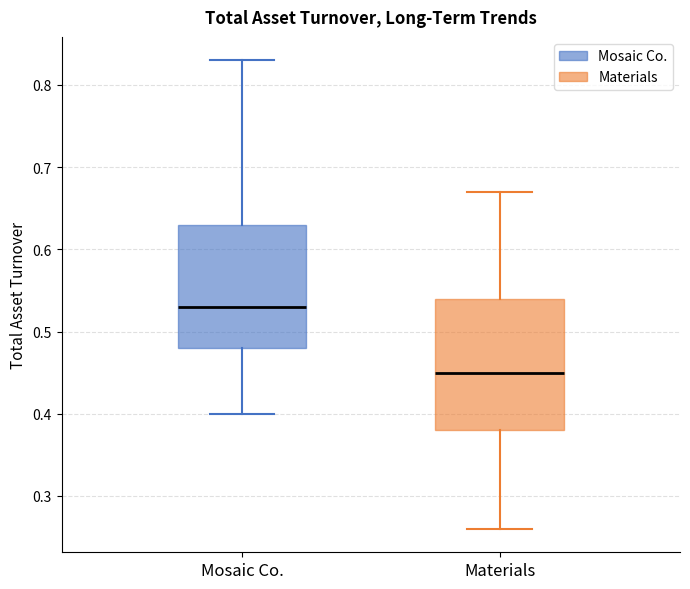

Reading left to right, transcribe this box plot: for each box, give where its median line is, the range the box spans, and where its two whiskers end, as read against the y-axis. The values are not printed on the chart, so give them approximately, as read against the axis.

Mosaic Co.: median 0.53, box 0.48 to 0.63, whiskers 0.40 to 0.83
Materials: median 0.45, box 0.38 to 0.54, whiskers 0.26 to 0.67